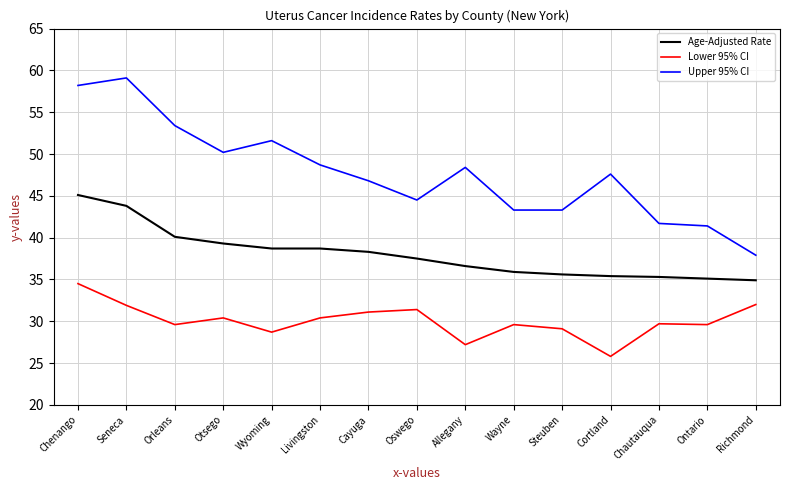

In Lower 95% CI, how many points are lower than both neighbors (excluding endpoints)?

5